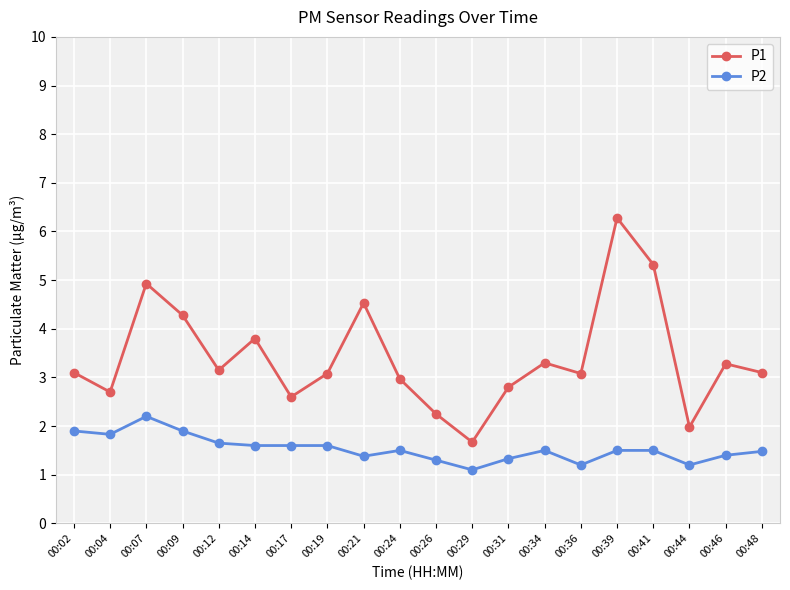

At 00:41, list the series in order from smallest to largest.

P2, P1